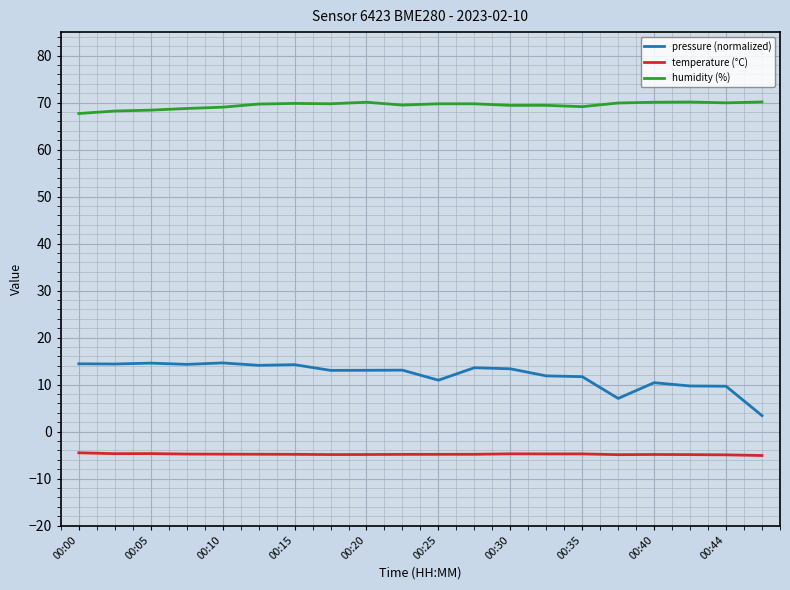

Which series has the largest range (max minus min)?

pressure (normalized)